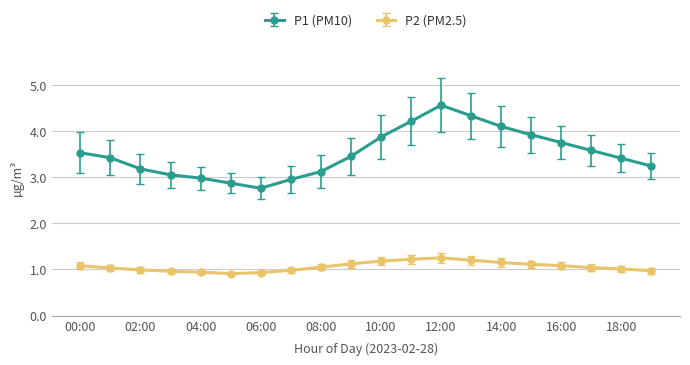

Rank the series by their average value, from lowest to highest.

P2 (PM2.5), P1 (PM10)